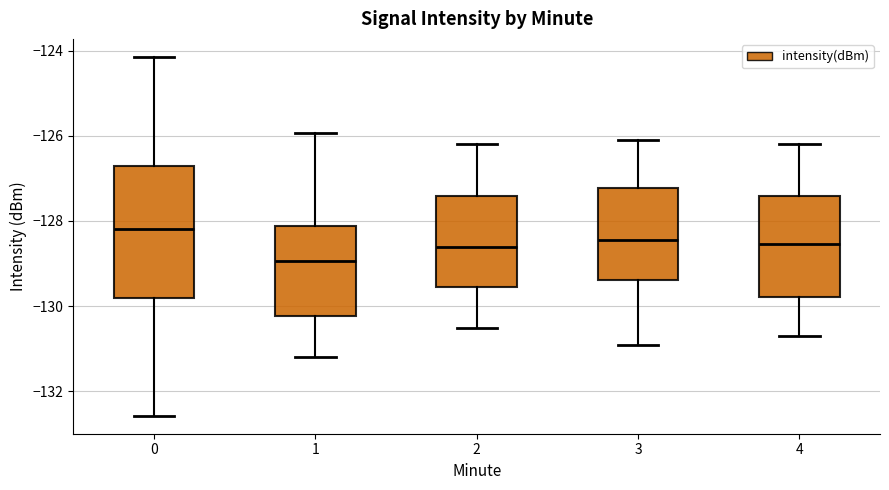

Where is the upper edge of the box at x = 1 on the y-axis? The values are not printed on the chart, so give them approximately, as read against the axis.

-128.2